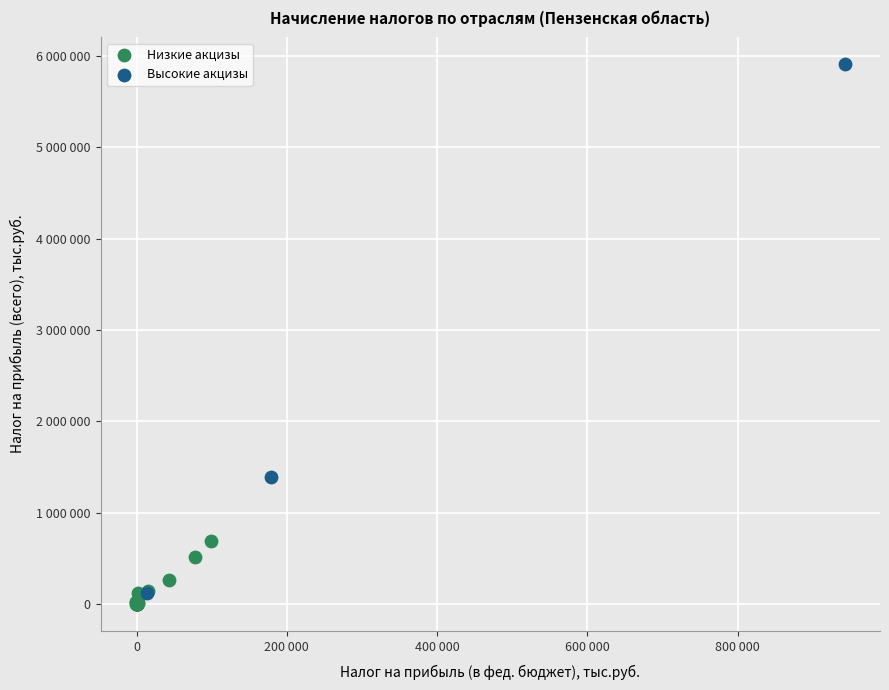

Which series has the widest spread of Y values?

Высокие акцизы